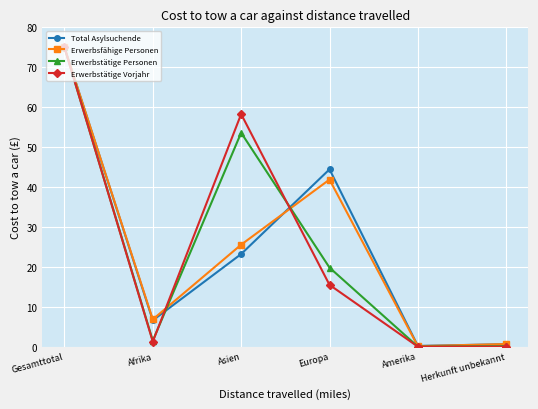

In Erwerbstätige Personen, how many points are higher than both neighbors (excluding endpoints)?

1